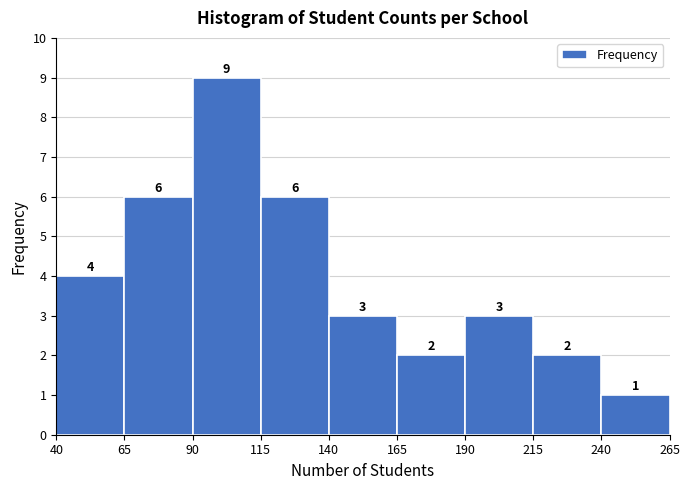

What is the height of the bar covering 215 to 240 on the x-axis?

2